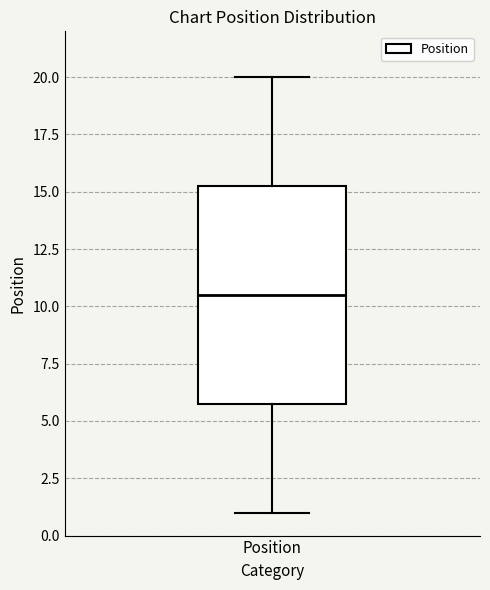

Read this box plot against the y-axis: the position of the median line, the range covered by the box, and the ends of both whiskers. The values are not printed on the chart, so give them approximately, as read against the axis.

median 10.5, box 6.0 to 15.5, whiskers 1.0 to 20.0